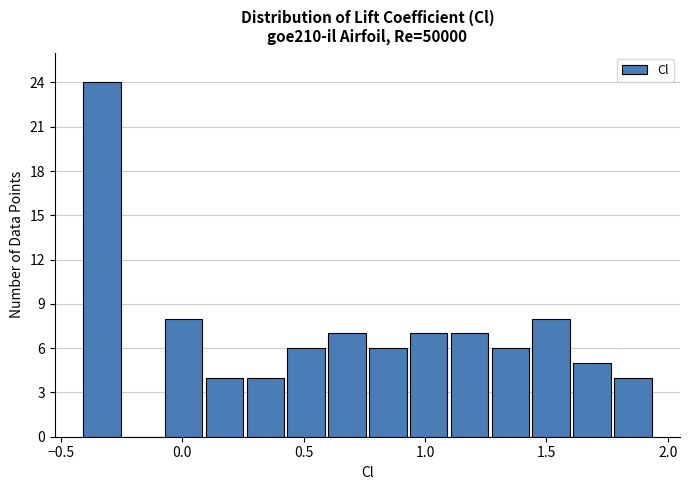

Read against the x-axis, roughly where is the centre of the tallest bar?

-0.35